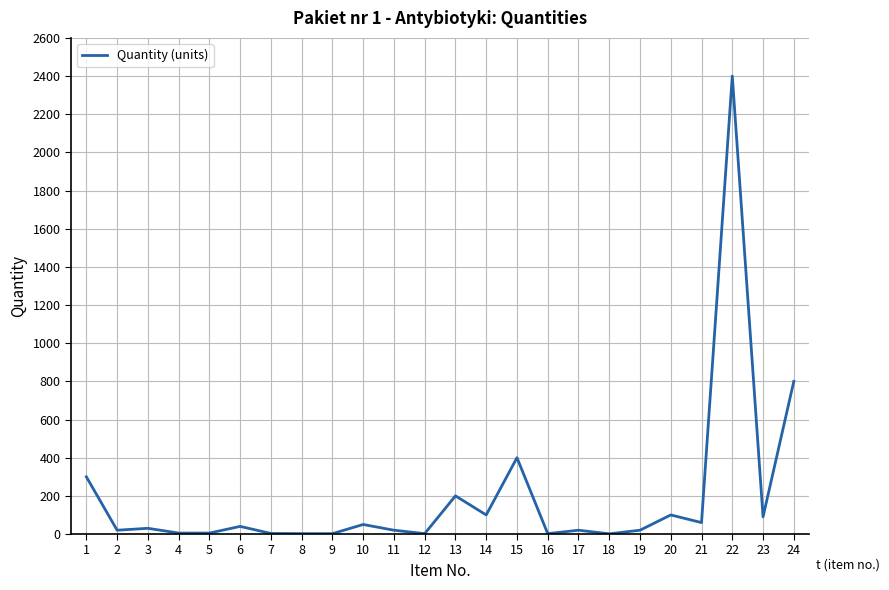

Is it true that the value at 24 is 800?

True